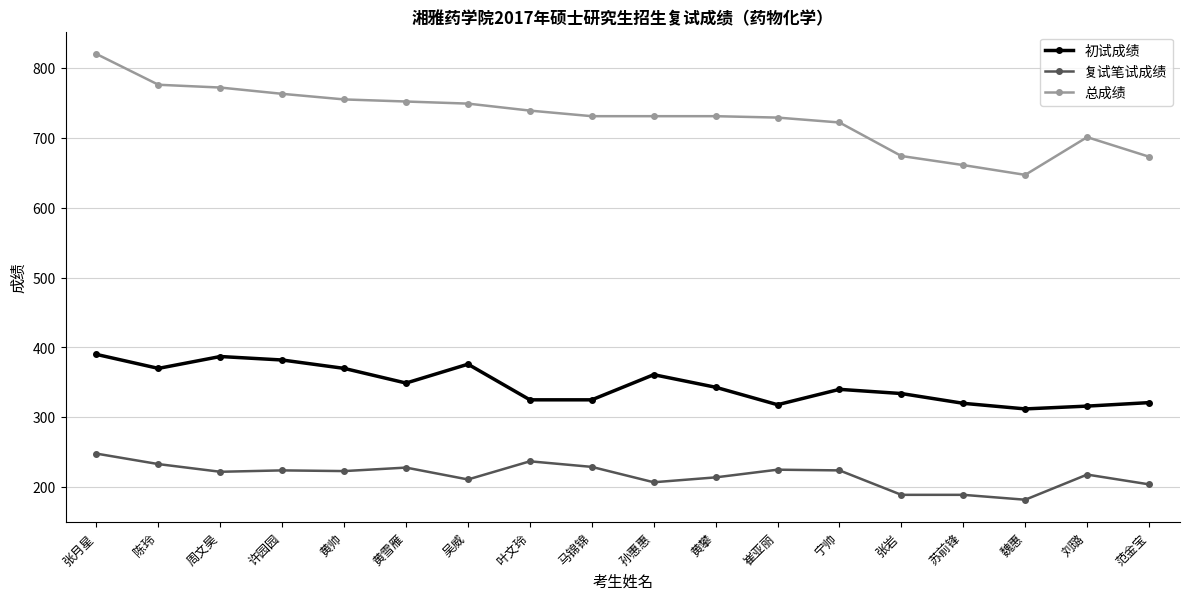

At how many categories does at least one series exceed 268?

18